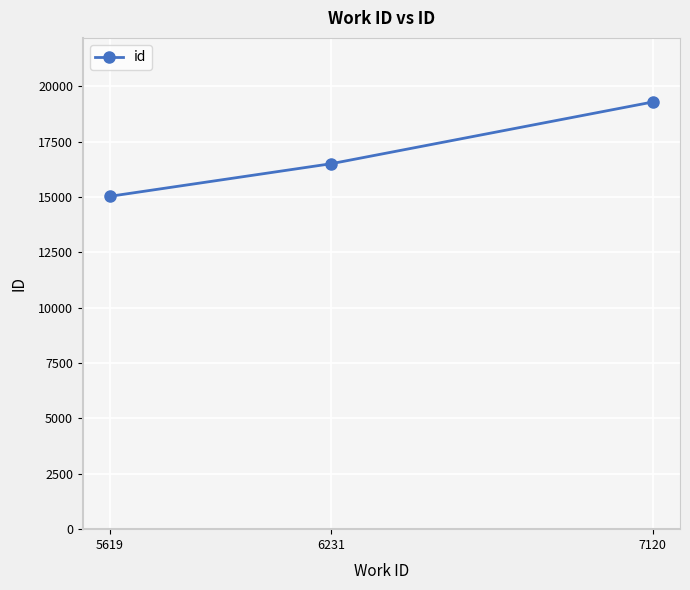

Rank the categories by value from lowest to highest.

5619, 6231, 7120